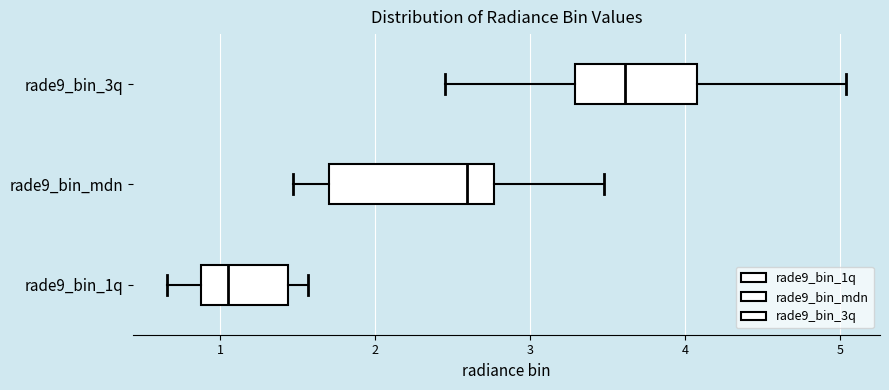

Which box is the widest, from its left edge to its right edge?

rade9_bin_mdn